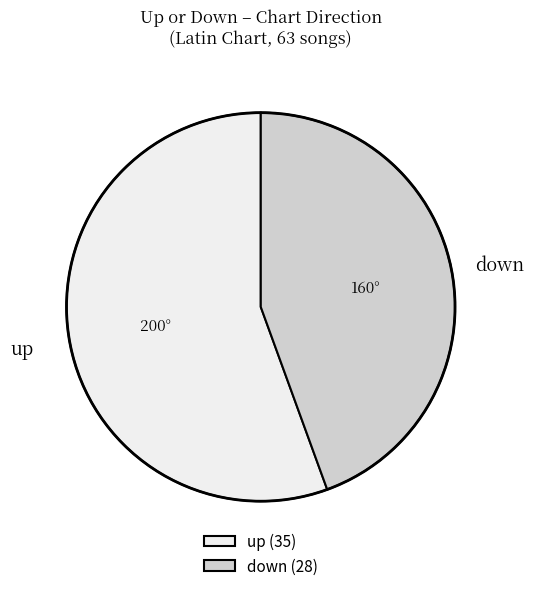

Count the number of slices in the pie.

2